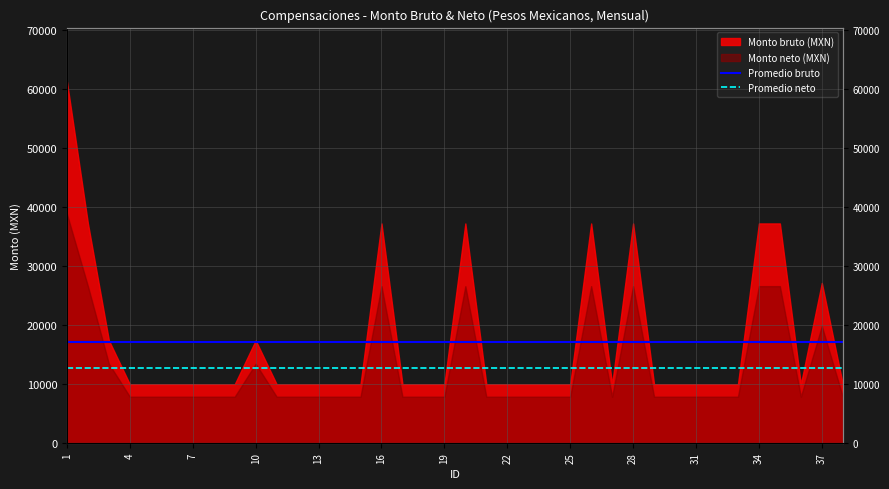

What is the sum of the Promedio neto values at 4 and 1?

25355.5